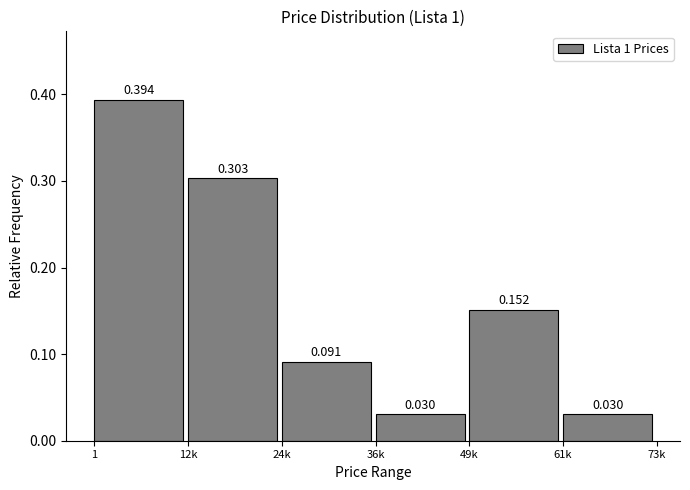

How many categories are shown in the chart?

6